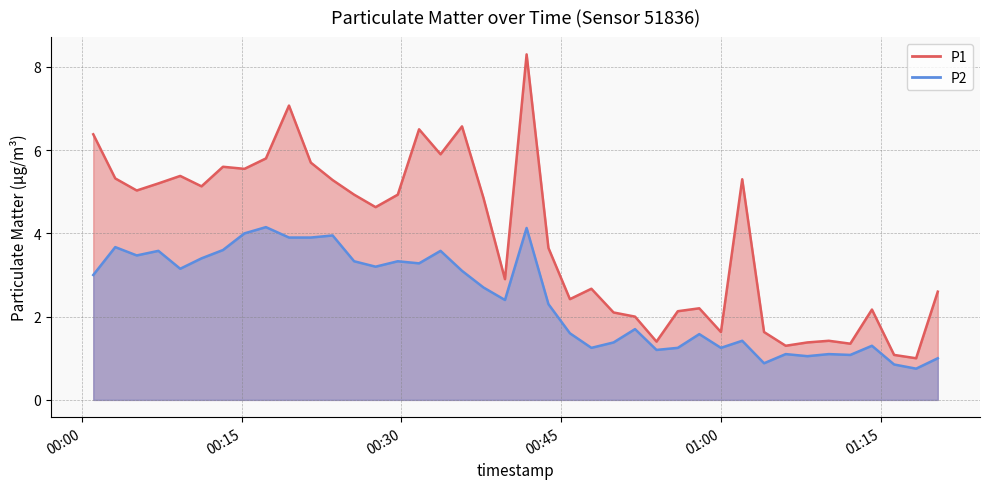

The value of P2 at 2023-04-24T00:03:07 is 3.7. True or false?

True